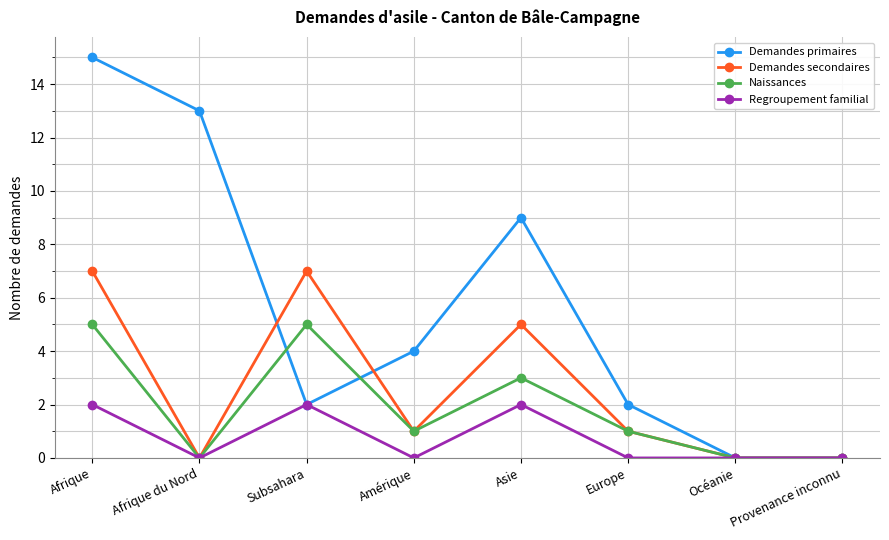

The Demandes secondaires series shows 3 at Asie. True or false?

False